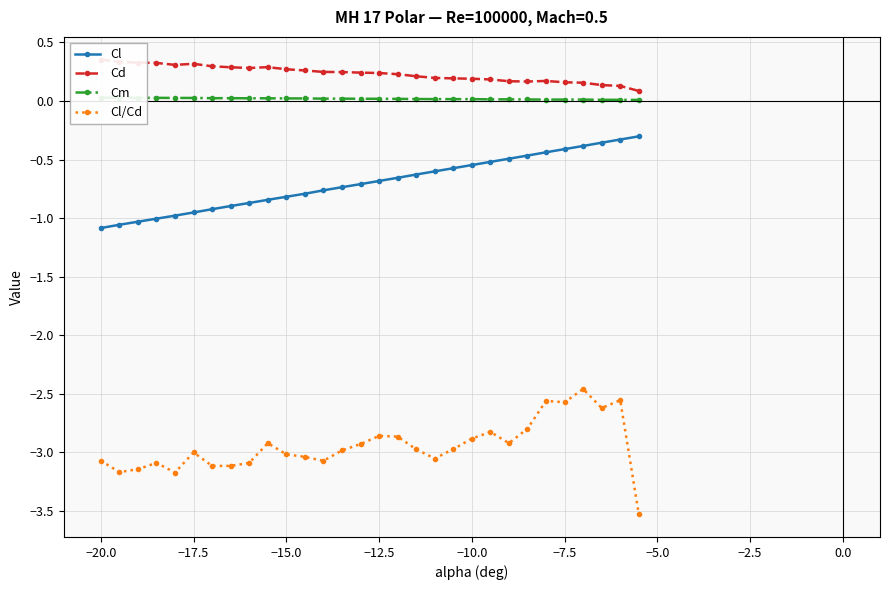

True or false: Cl and Cl/Cd intersect in this chart.

False